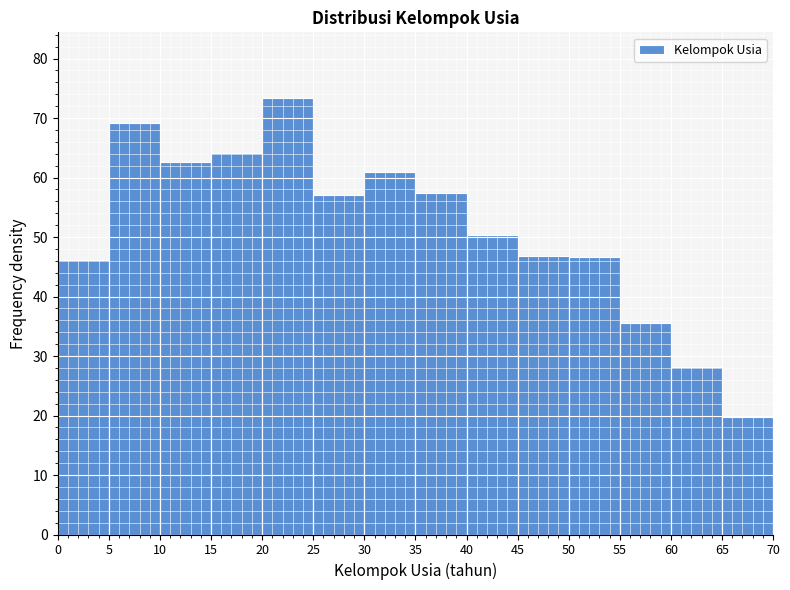

Reading left to right, transcribe this chart: for each bar, give the range it covers on the x-axis and its height. The values are not printed on the chart, so give them approximately, as read against the axis.

0 to 5: 46
5 to 10: 69
10 to 15: 63
15 to 20: 64
20 to 25: 73
25 to 30: 57
30 to 35: 61
35 to 40: 57
40 to 45: 50
45 to 50: 47
50 to 55: 47
55 to 60: 36
60 to 65: 28
65 to 70: 20